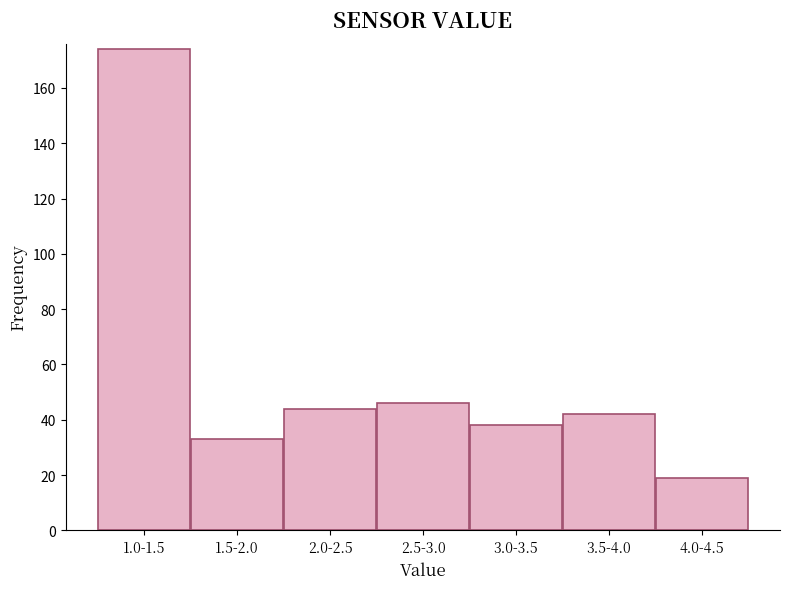

Reading right to left, list all the values displayed in this chart.

19	42	38	46	44	33	174